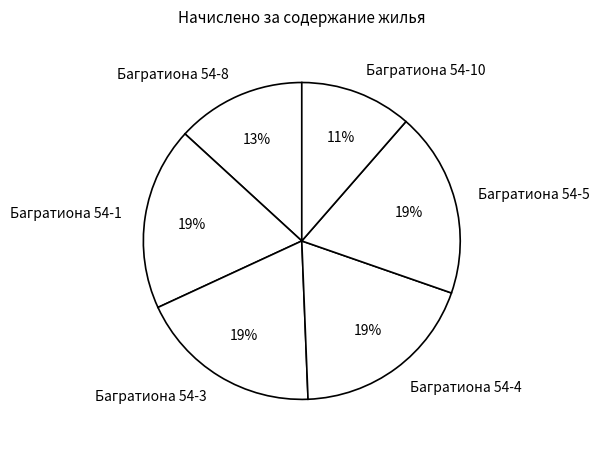

Approximately how many times larger is the value at Багратиона 54-10 compared to Багратиона 54-4?

0.6